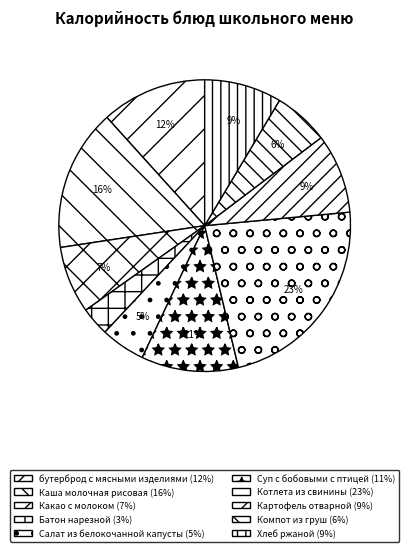

How many segments does this pie chart have?

10